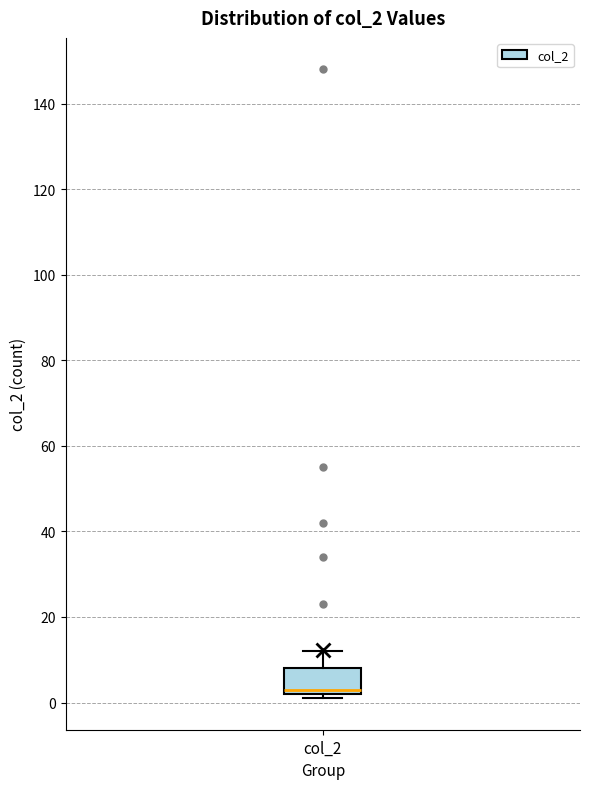

Read this box plot against the y-axis: the position of the median line, the range covered by the box, and the ends of both whiskers. The values are not printed on the chart, so give them approximately, as read against the axis.

median 4, box 2 to 8, whiskers 2 (just below the box's lower edge) to 12